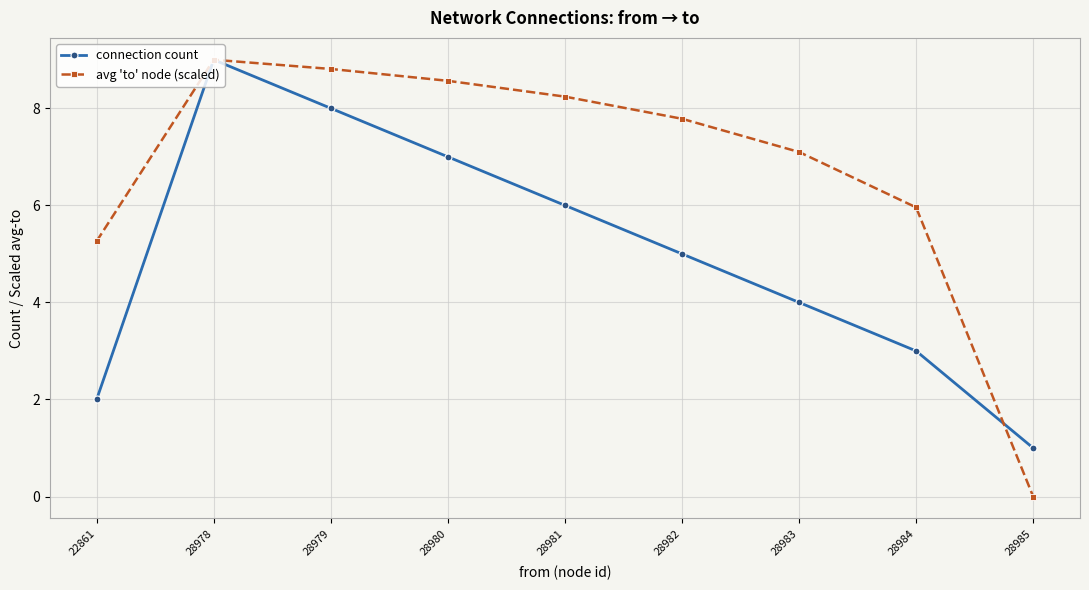

At 22861, list the series in order from smallest to largest.

connection count, avg 'to' node (scaled)